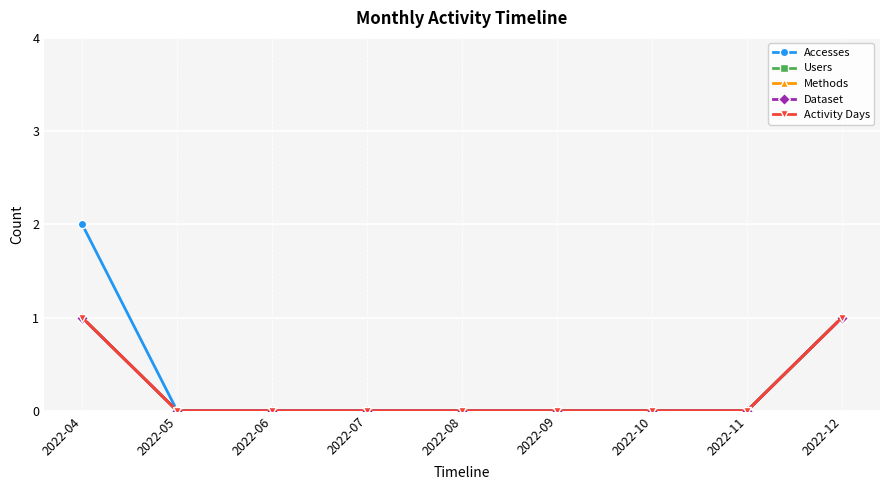

Does the chart have visible grid lines?

Yes